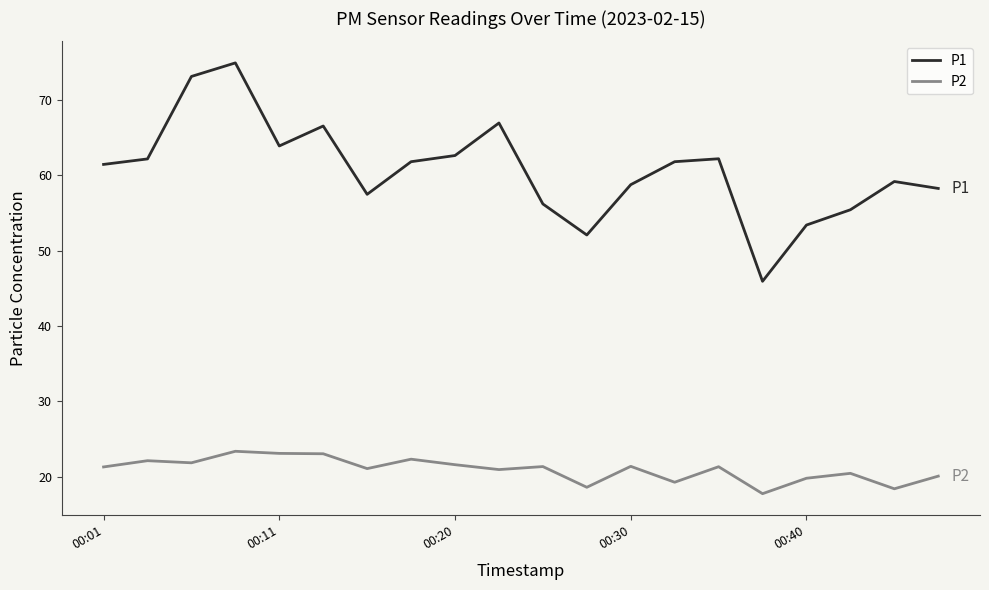

What is the maximum value shown in the chart?

75.0